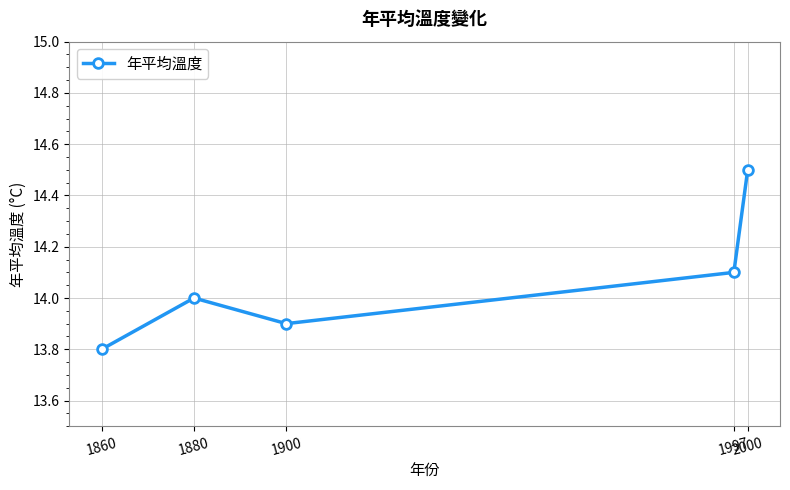

Where is the first local minimum?

1900